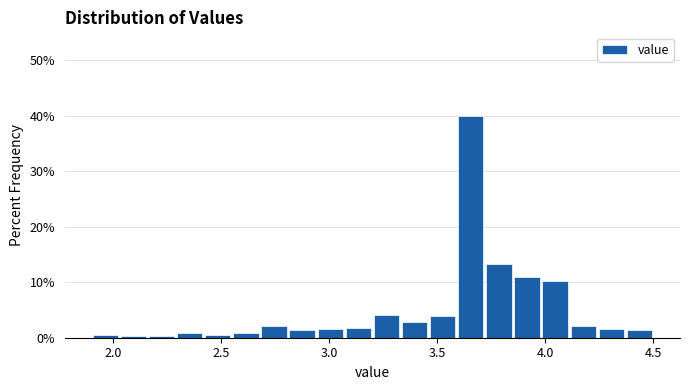

Read against the x-axis, roughly where is the centre of the tallest bar?

3.65